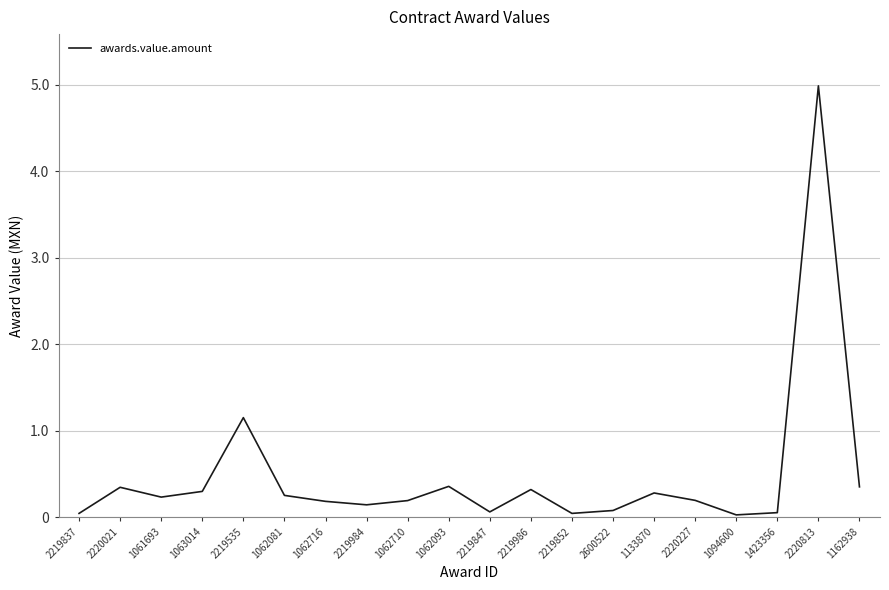

What is the difference between the values at 1062093 and 1133870?

76369.5